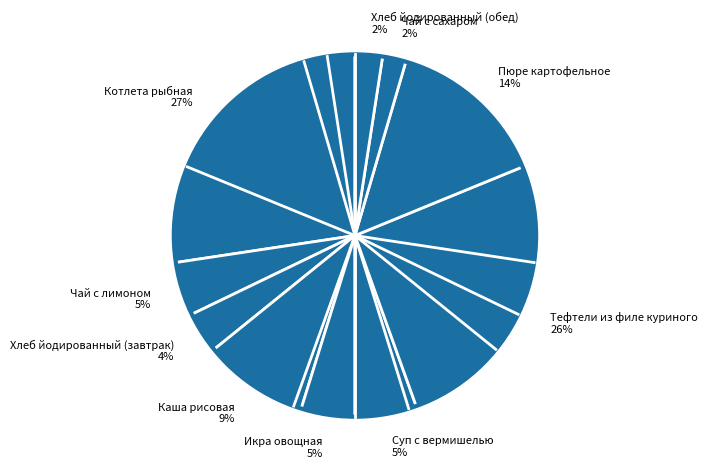

Do Каша рисовая 9% and Икра овощная 5% together represent more than half of the pie?

No